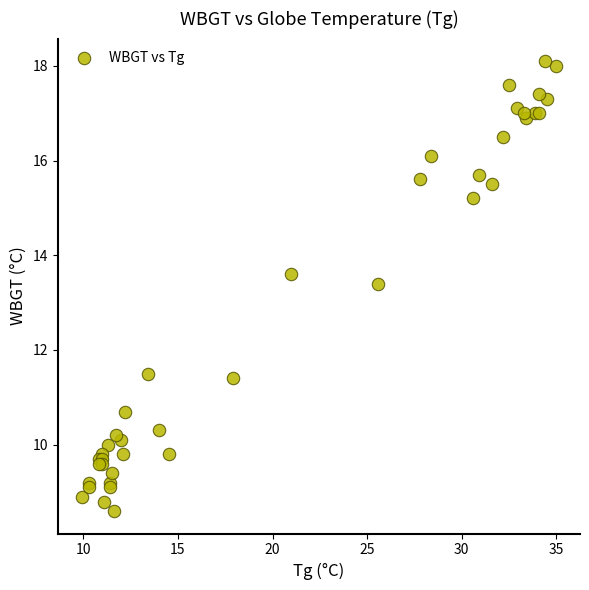

What Y value in the scatter plot is closest to 13?

13.4